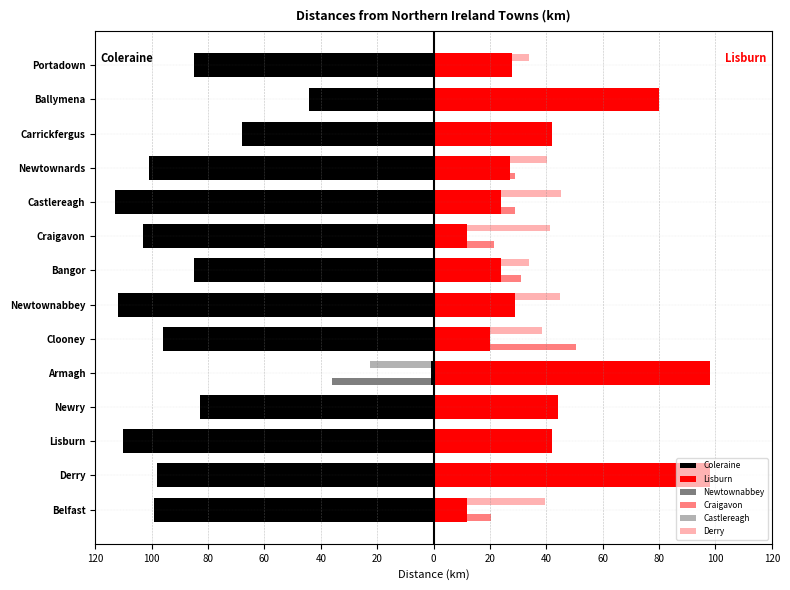

Reading right to left, list all the values displayed in this chart.

Coleraine: -85.0	-44.0	-68.0	-101.0	-113.0	-103.0	-85.0	-112.0	-96.0	-1.0	-83.0	-110.0	-98.0	-99.0
Lisburn: 28.0	80.0	42.0	27.0	24.0	12.0	24.0	29.0	20.0	98.0	44.0	42.0	98.0	12.0
Newtownabbey: -26.4	-41.4	-18.6	-5.4	-10.2	-7.2	-23.4	-10.2	-57.0	-36.0	-37.2	-12.0	-57.6	-5.4
Craigavon: 2.4	46.8	28.2	28.8	28.8	21.6	31.2	23.4	50.4	12.0	18.6	14.4	51.0	20.4
Castlereagh: -16.0	-32.0	-16.4	-6.4	-4.8	-14.4	-6.8	-4.8	-41.2	-22.4	-21.2	-4.8	-41.2	-1.6
Derry: 34.0	17.6	27.2	40.4	45.2	41.2	34.0	44.8	38.4	33.2	44.0	39.2	0.4	39.6